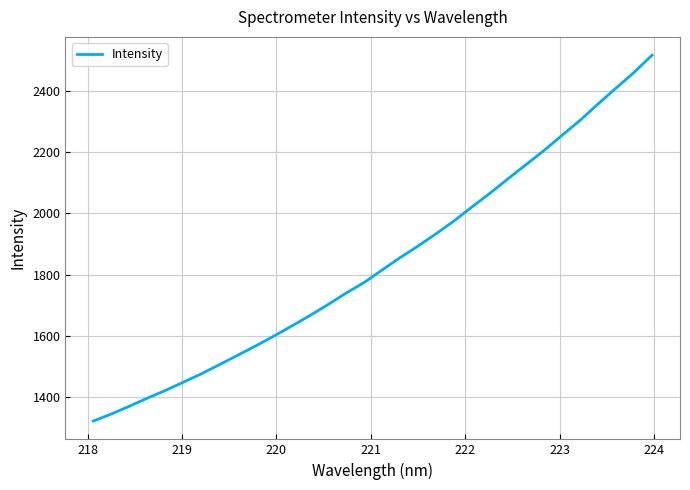

What is the difference between the maximum and minimum values?

1195.3